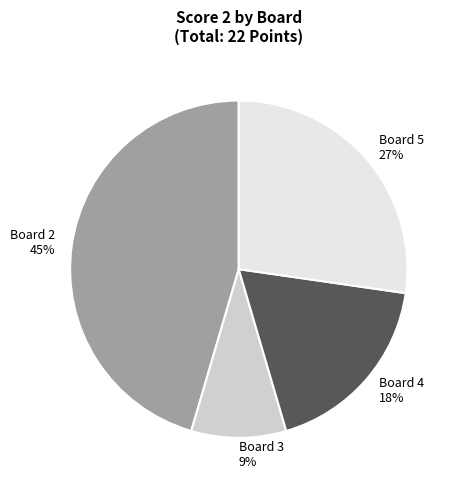

What is the ratio of the value at Board 4 to the value at Board 3?

2.0